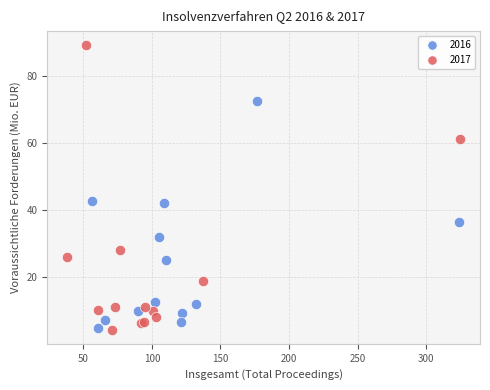

Which series has the widest spread of Y values?

2017